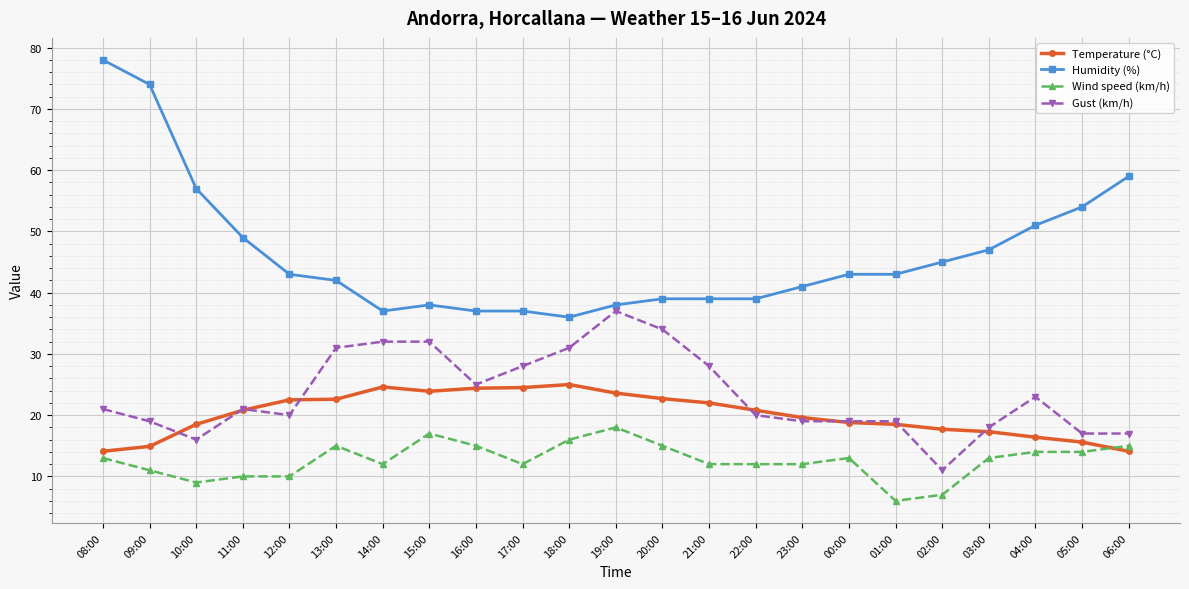

What is the label of the 21st point from the right?

10:00